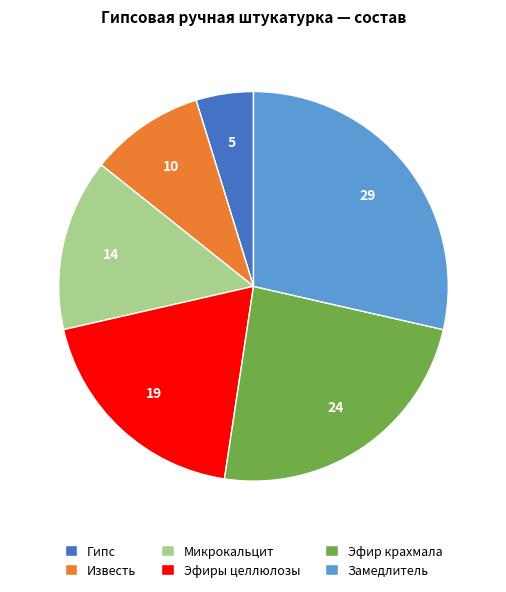

Which slice is the smallest?

Гипс